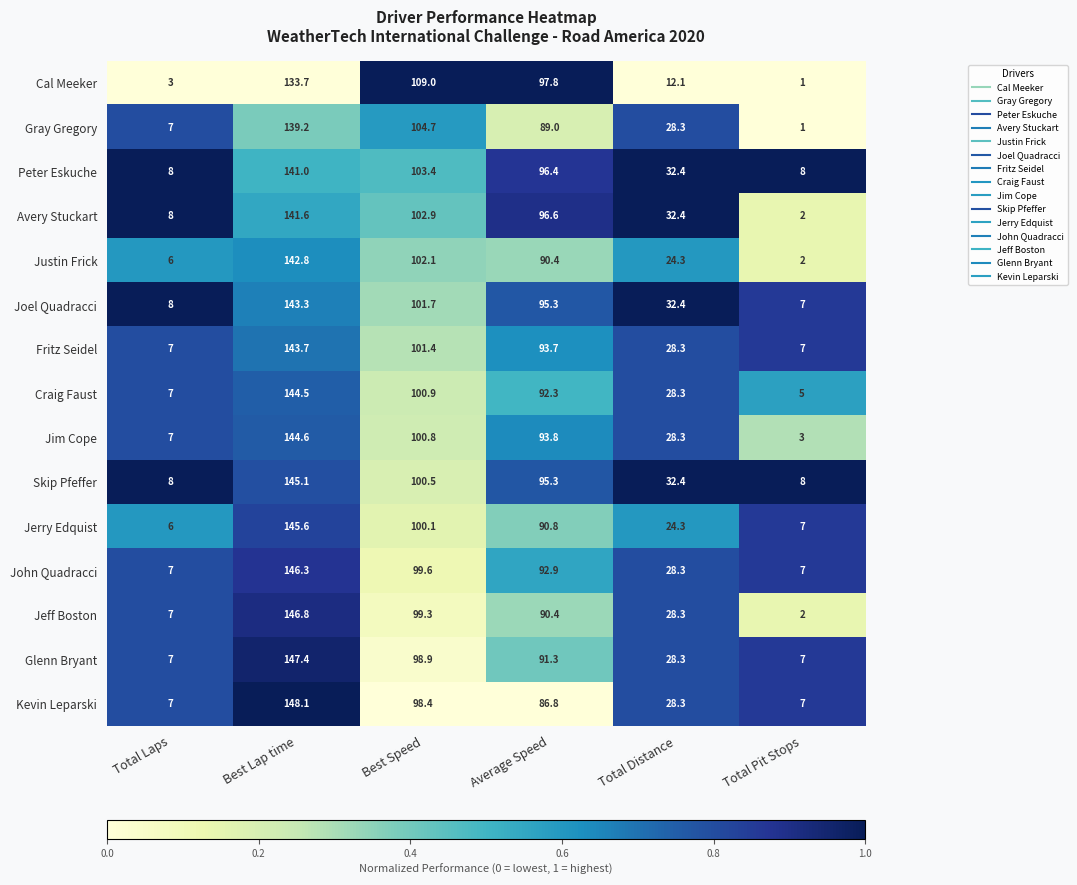

At Best Speed, list the series in order from smallest to largest.

Kevin Leparski, Glenn Bryant, Jeff Boston, John Quadracci, Jerry Edquist, Skip Pfeffer, Jim Cope, Craig Faust, Fritz Seidel, Joel Quadracci, Justin Frick, Avery Stuckart, Peter Eskuche, Gray Gregory, Cal Meeker